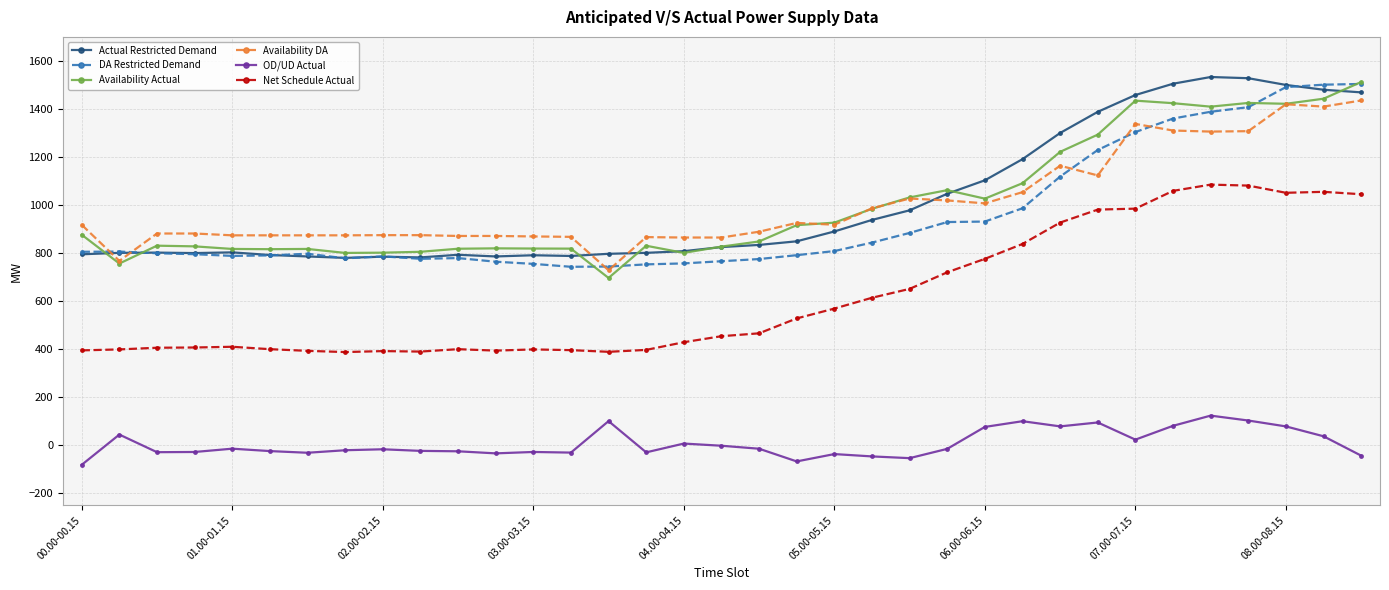

What is the difference between the second highest and minimum values in the Availability DA series?

691.1